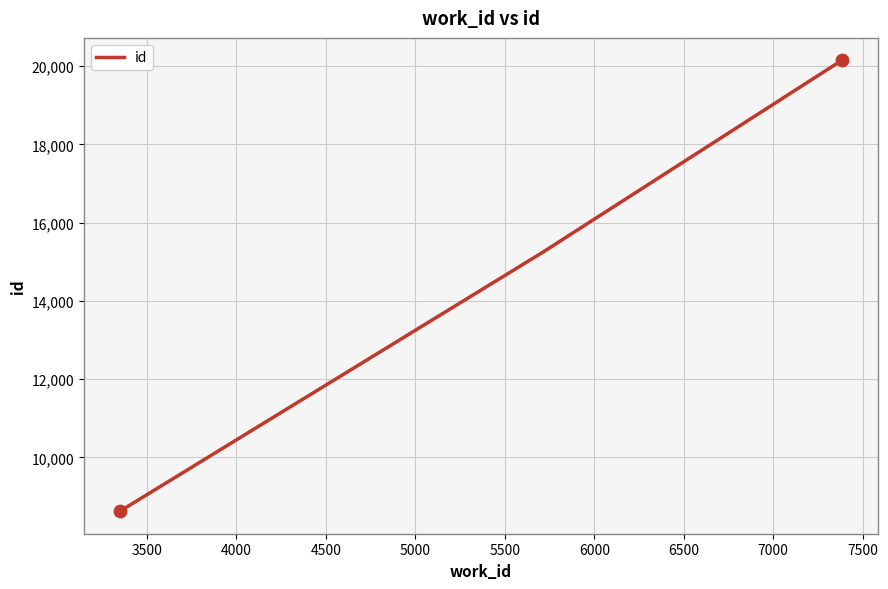

What is the average value?

14667